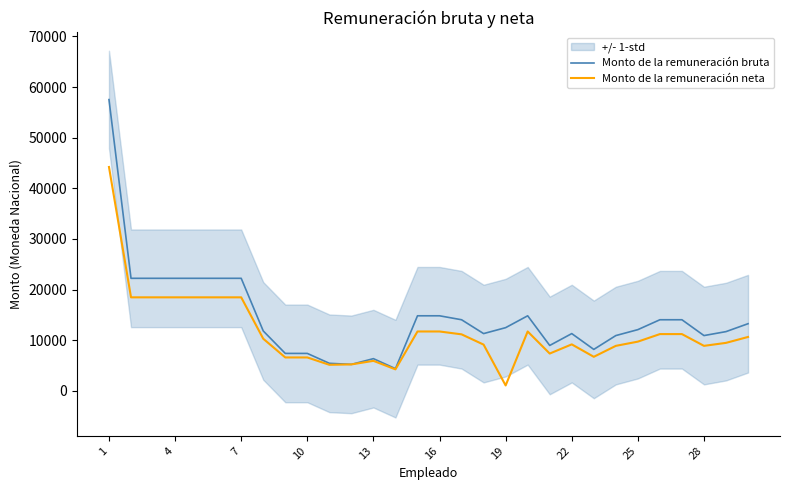

Does the chart have visible grid lines?

No